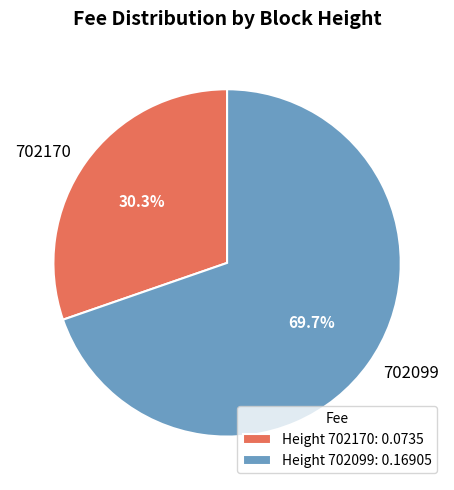

What percentage is NOT represented by 702099?

30.3%